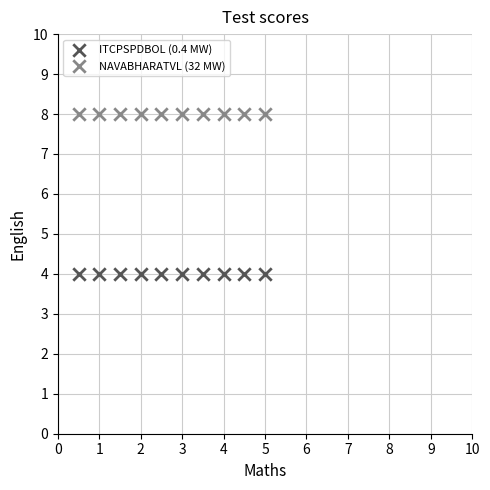

Which series contains the lowest Y value?

ITCPSPDBOL (0.4 MW)